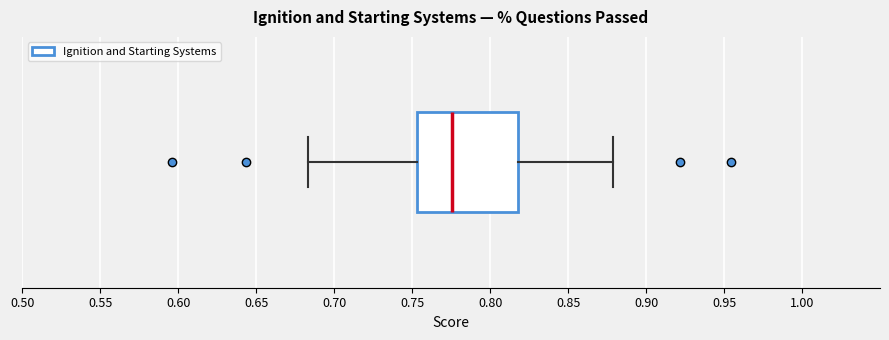

Where does the right whisker of the box end on the x-axis? The values are not printed on the chart, so give them approximately, as read against the axis.

0.880